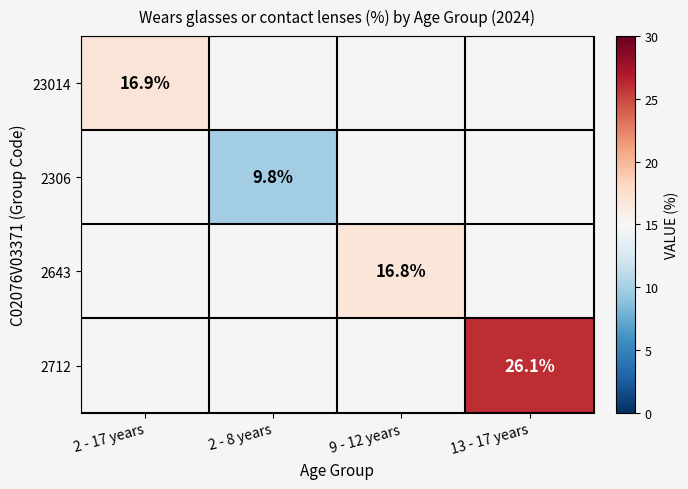

True or false: 2643 has a value of 25.4 at 9 - 12 years.

False